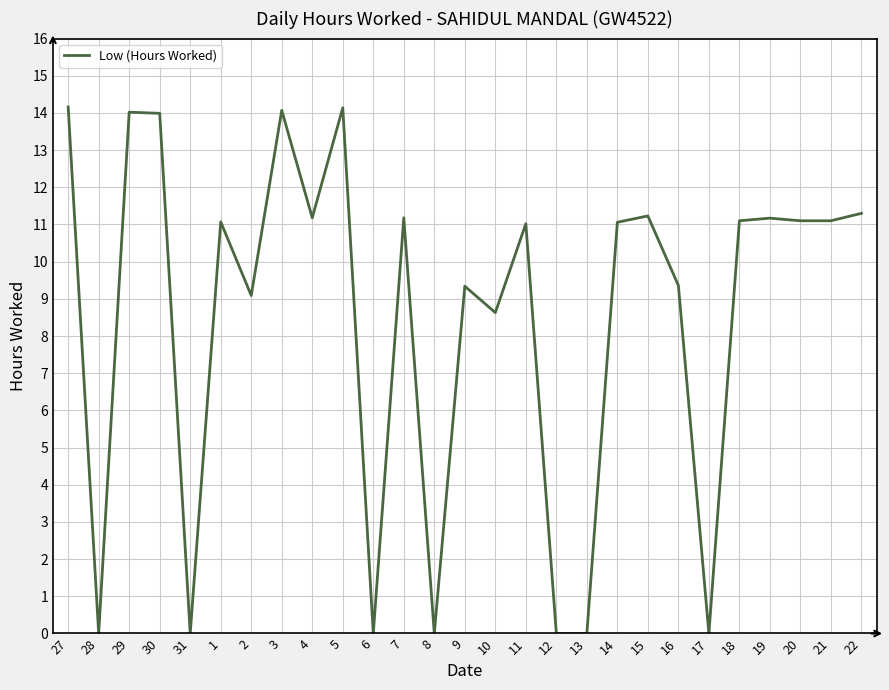

What position from the right is 18?

5